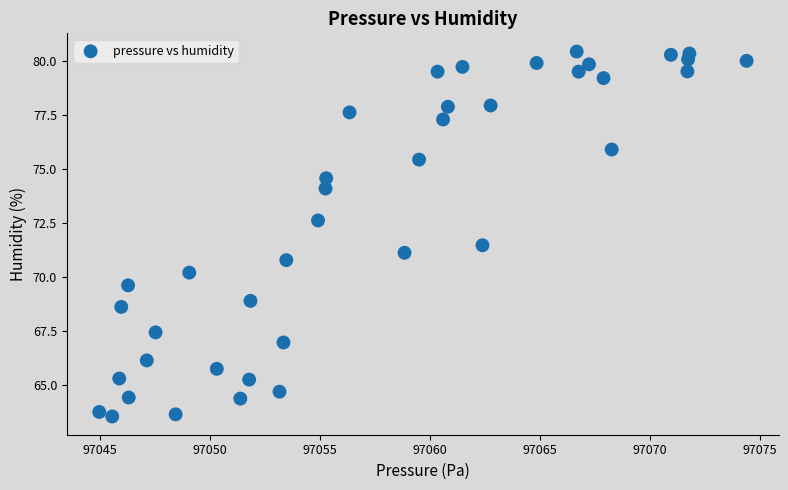

What is the range of X values (max minus min)?

29.4